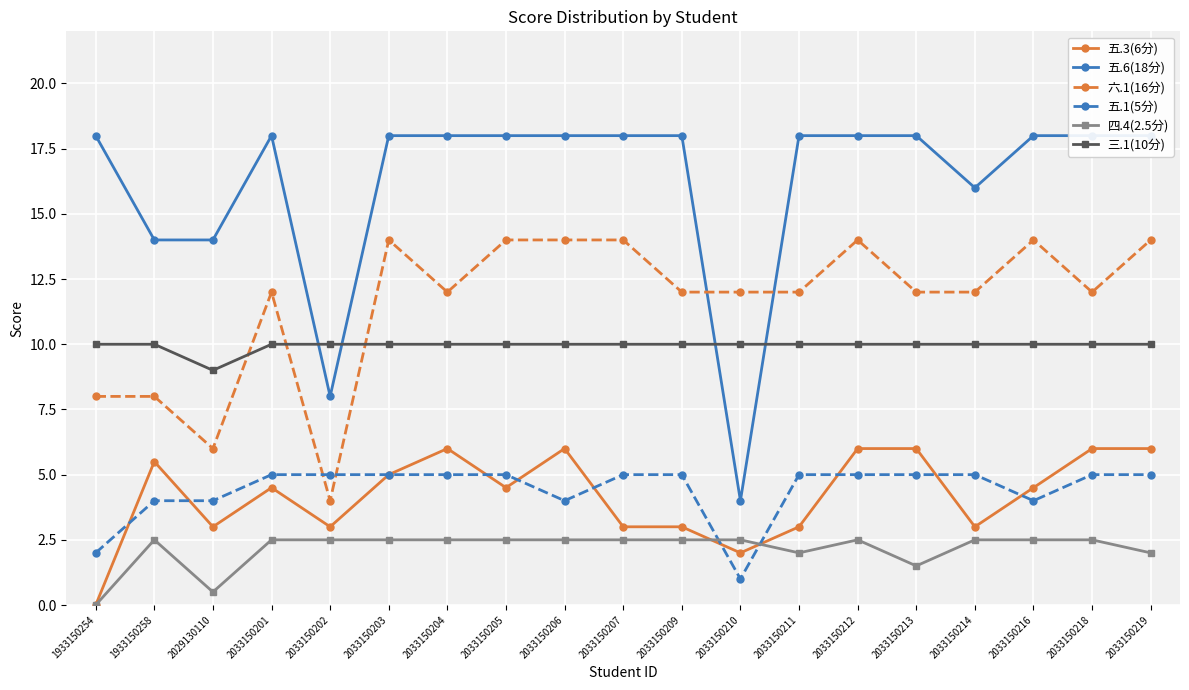

Rank the categories by 五.1(5分) value from highest to lowest.

2033150201, 2033150202, 2033150203, 2033150204, 2033150205, 2033150207, 2033150209, 2033150211, 2033150212, 2033150213, 2033150214, 2033150218, 2033150219, 1933150258, 2029130110, 2033150206, 2033150216, 1933150254, 2033150210